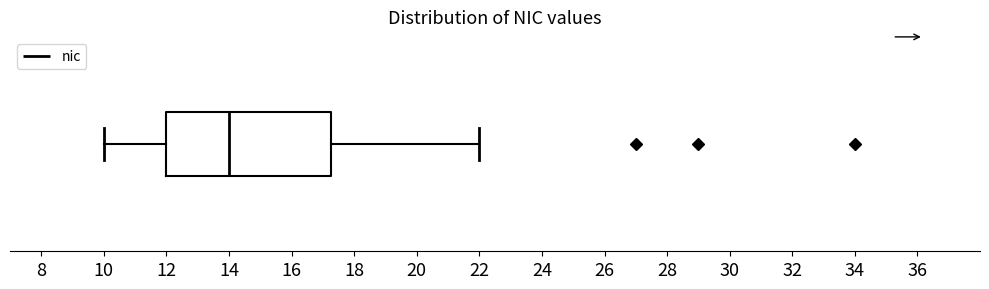

Transcribe this box plot: give where the median line is, the range the box spans, and where the two whiskers end, as read against the x-axis. The values are not printed on the chart, so give them approximately, as read against the axis.

median 14.0, box 12.0 to 17.2, whiskers 10.0 to 22.0